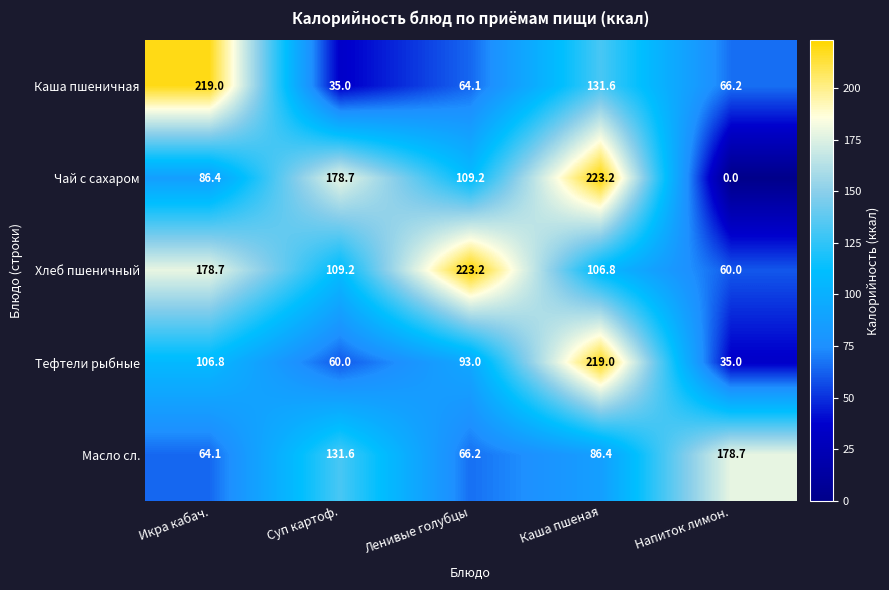

How many categories are shown in the chart?

5